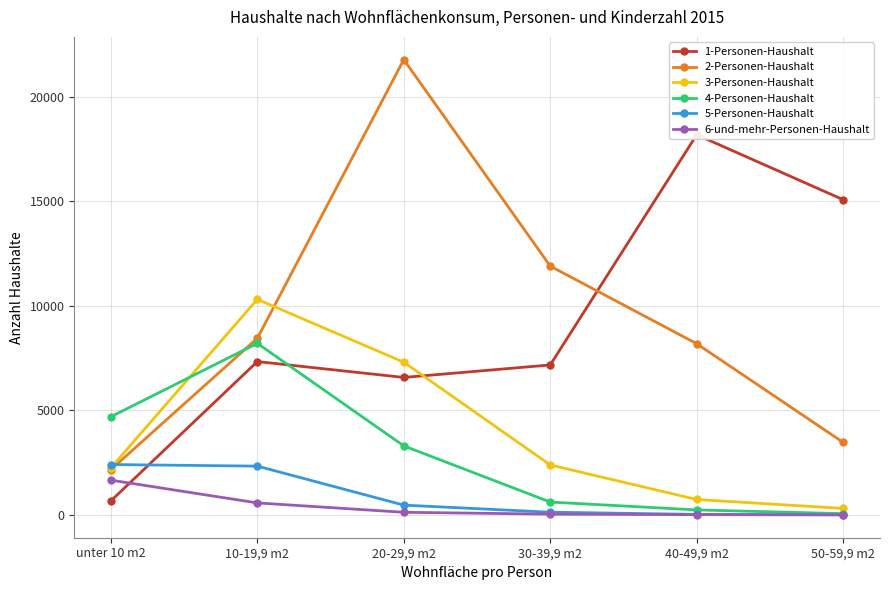

What is the value of the 4-Personen-Haushalt point at the 1st from the left?

4700